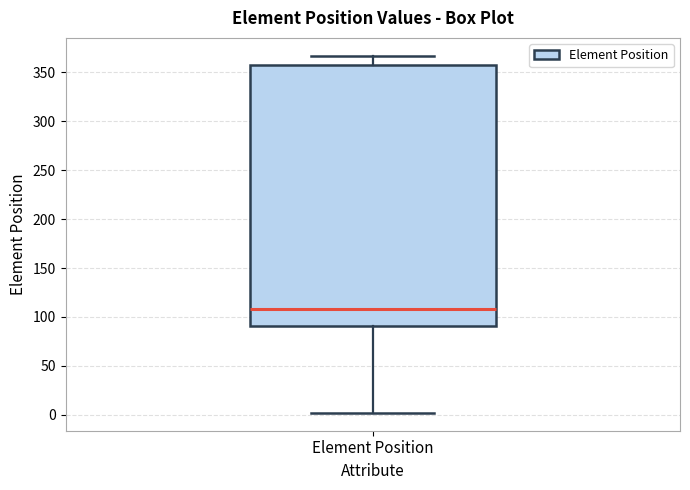

Transcribe this box plot: give where the median line is, the range the box spans, and where the two whiskers end, as read against the y-axis. The values are not printed on the chart, so give them approximately, as read against the axis.

median 110, box 90 to 360, whiskers 0 to 365